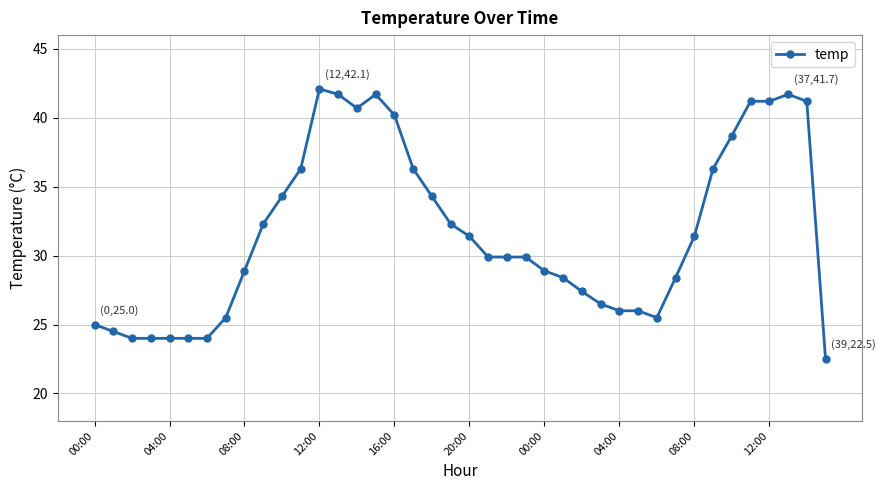

What is the difference between the second highest and minimum values?

19.2